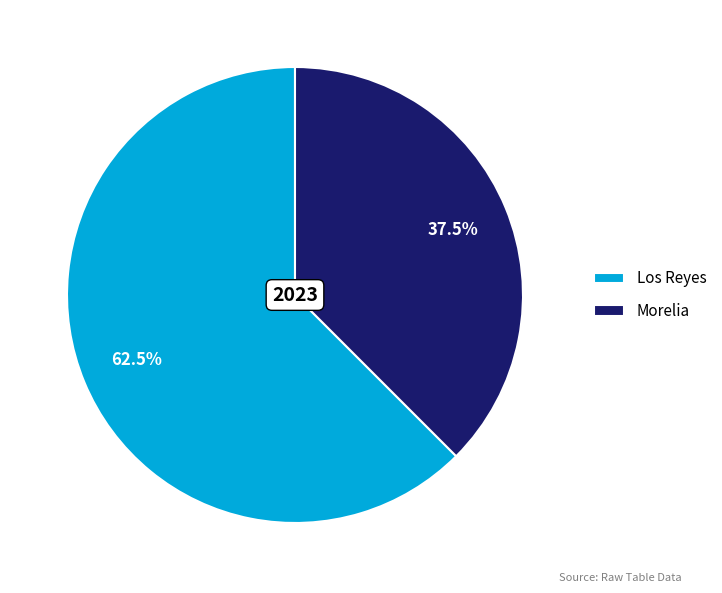

What portion of the pie excludes Los Reyes?

37.5%